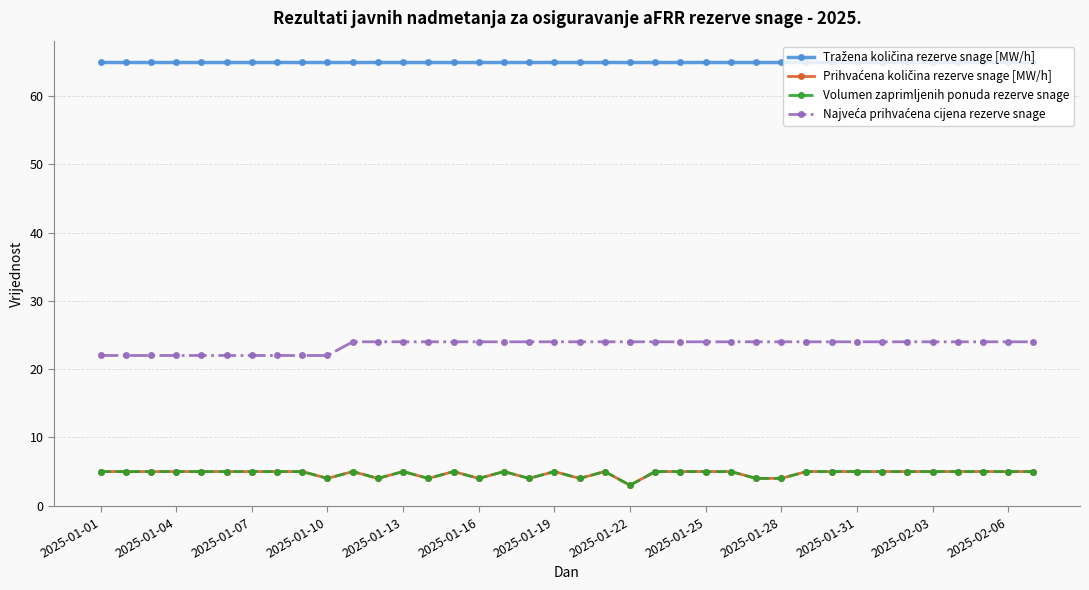

Rank the series by their maximum value, from lowest to highest.

Prihvaćena količina rezerve snage [MW/h], Volumen zaprimljenih ponuda rezerve snage, Najveća prihvaćena cijena rezerve snage, Tražena količina rezerve snage [MW/h]